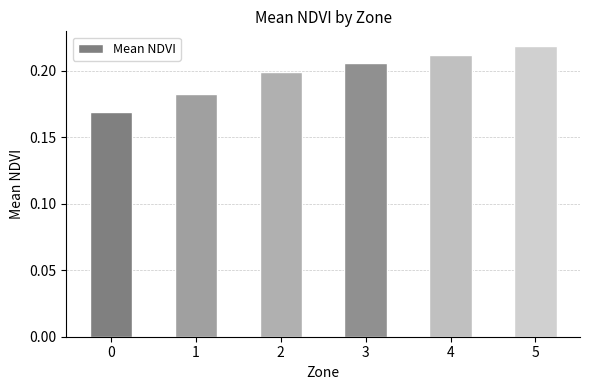

The chart shows a value of 0.1 at 4. True or false?

False